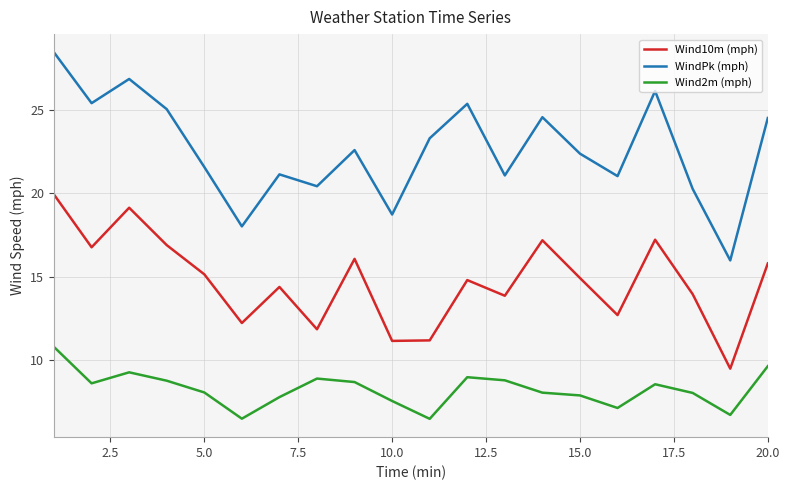

List the series in order of their overall mean, lowest first.

Wind2m (mph), Wind10m (mph), WindPk (mph)